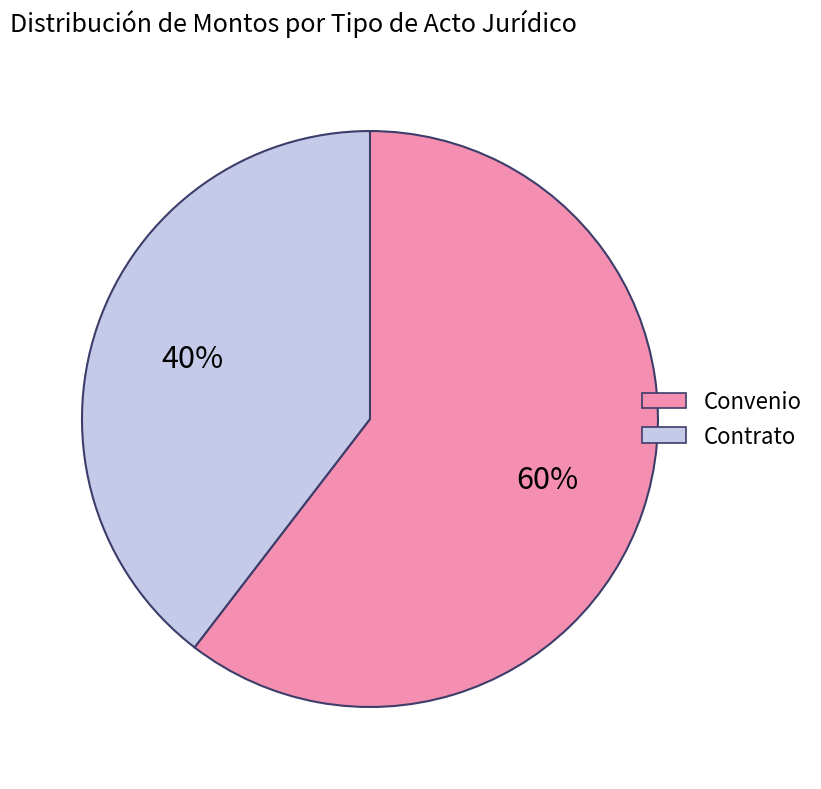

Which slice is the largest?

Convenio